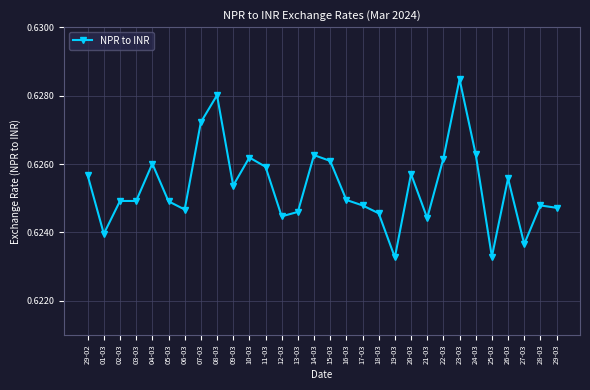

The value at 14-03 is 1.1. True or false?

False